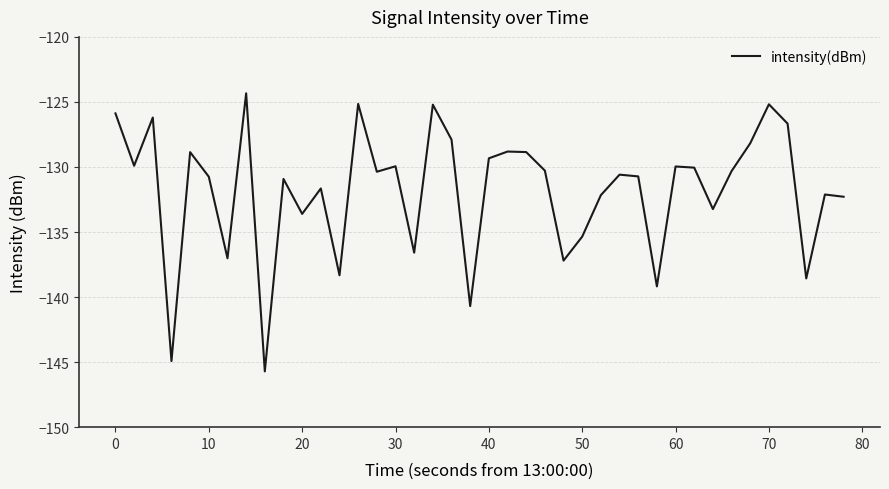

What is the maximum value shown in the chart?

-124.3